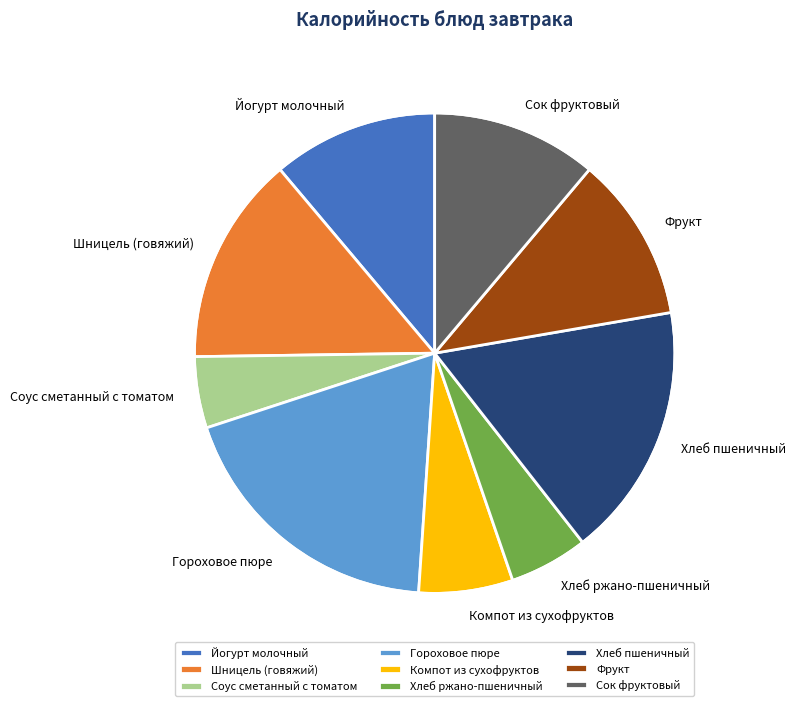

What is the ratio of the value at Фрукт to the value at Компот из сухофруктов?

1.8